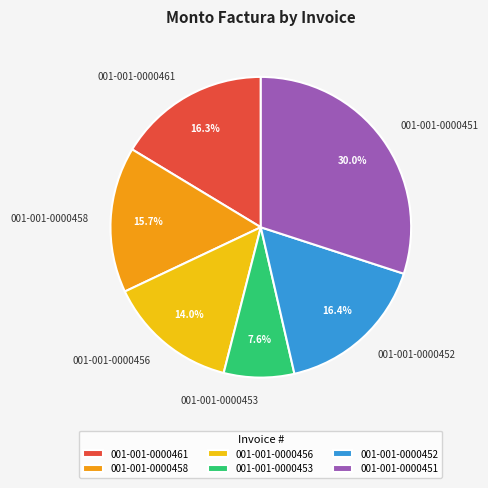

What is the ratio of the value at 001-001-0000452 to the value at 001-001-0000461?

1.0